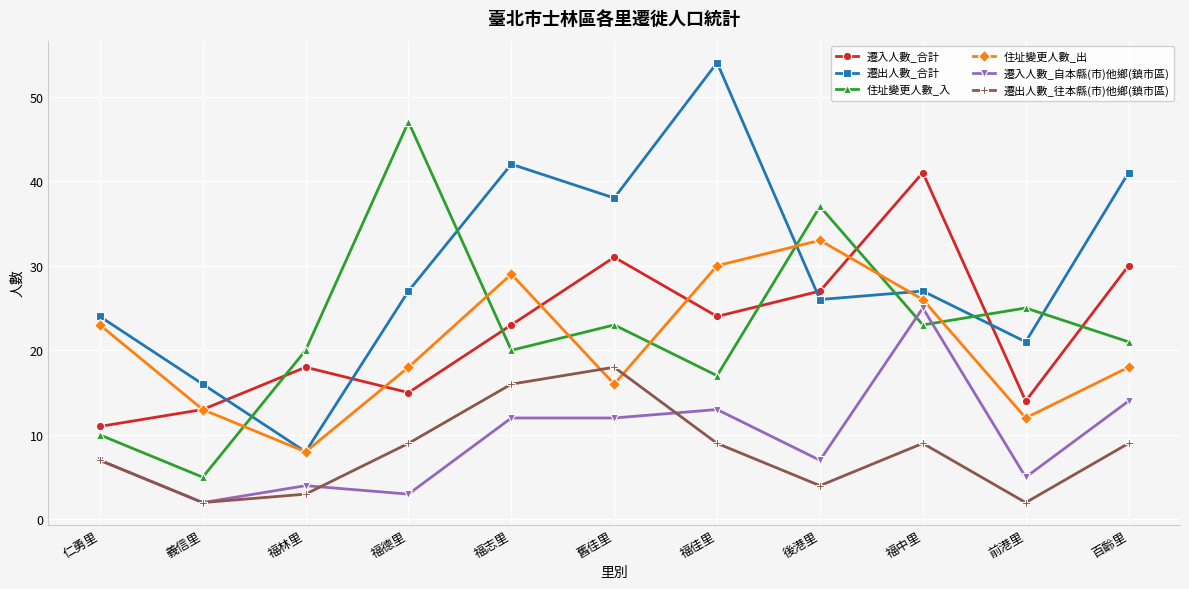

How many times do 遷入人數_自本縣(市)他鄉(鎮市區) and 住址變更人數_入 cross each other?

2